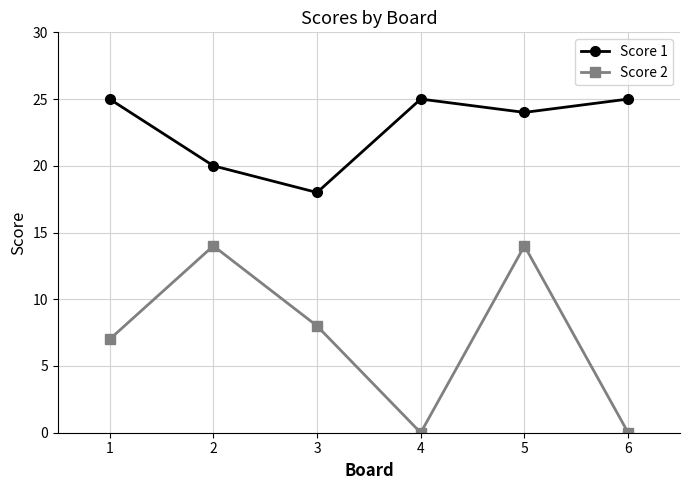

Which series has the largest range (max minus min)?

Score 2